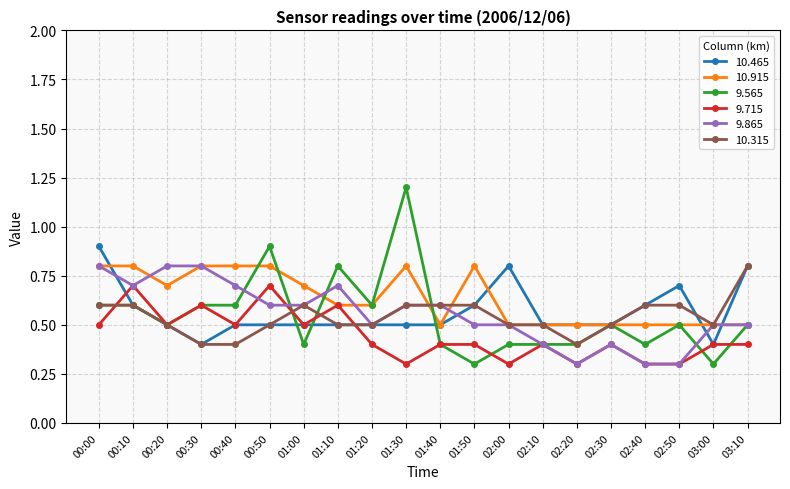

Which series has the widest spread of values?

9.565